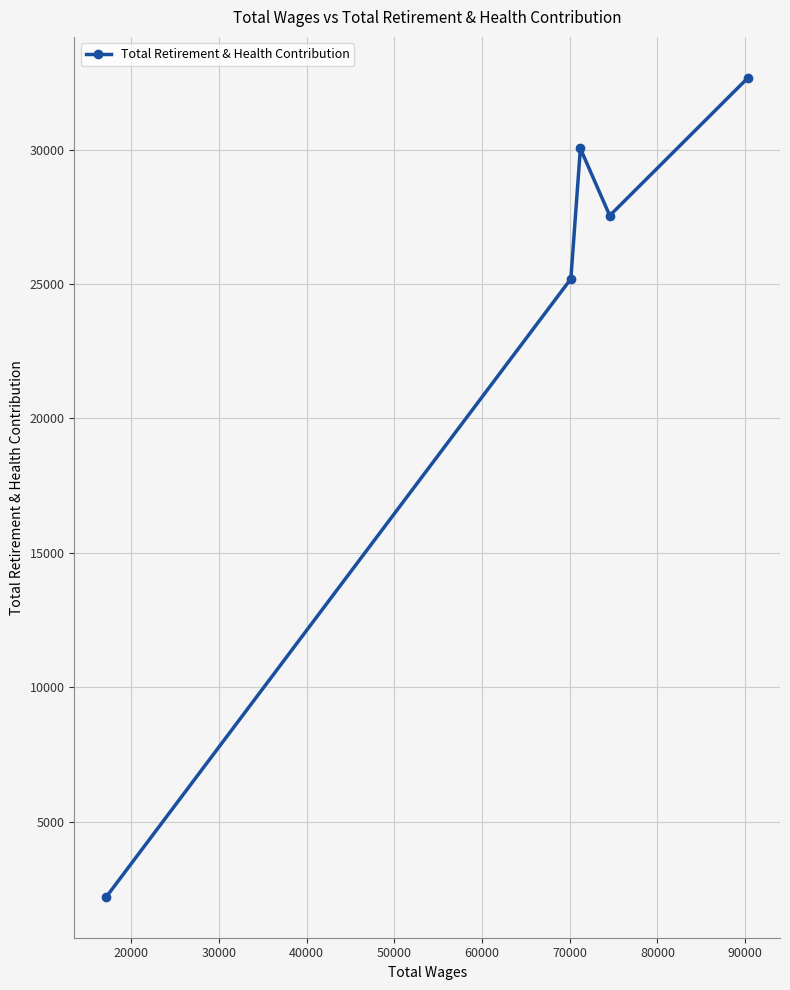

What is the sum of all values?

117641